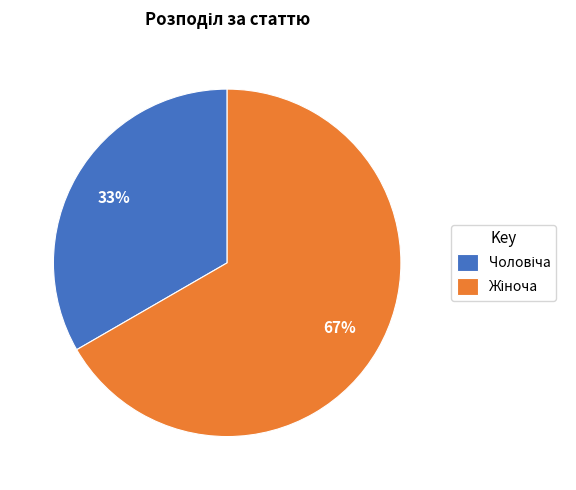

To the nearest percent, what is the average slice percentage?

50%